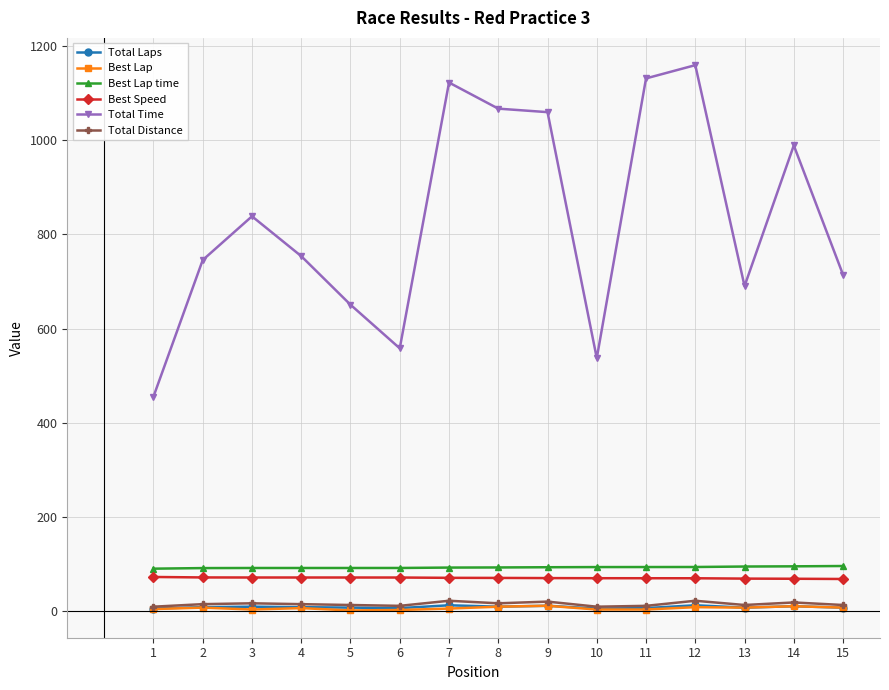

What is the difference between the second highest and minimum values in the Total Time series?

676.2